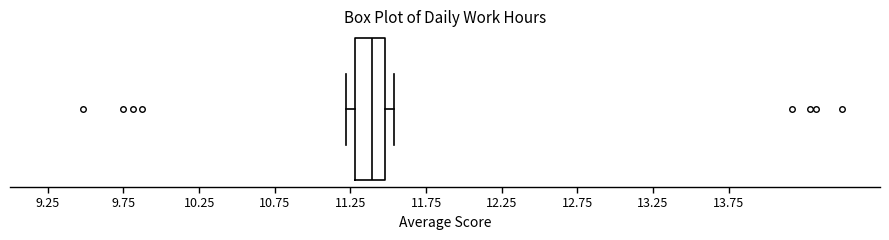

Read this box plot against the x-axis: the position of the median line, the range covered by the box, and the ends of both whiskers. The values are not printed on the chart, so give them approximately, as read against the axis.

median 11.40, box 11.30 to 11.50, whiskers 11.20 to 11.55